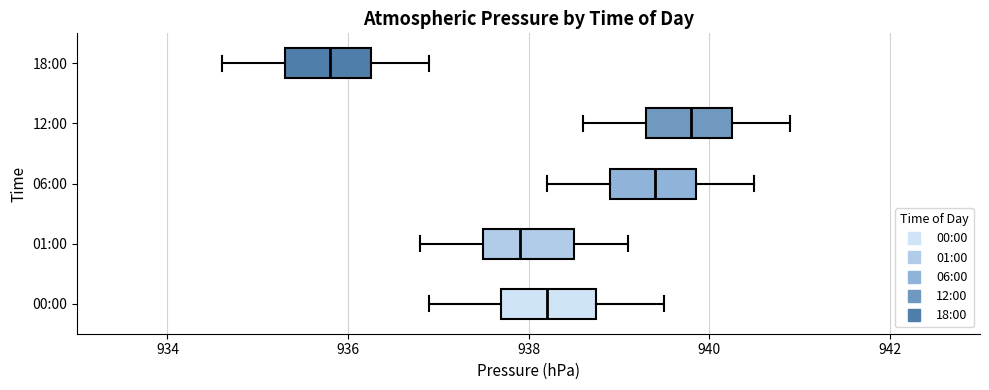

Reading bottom to top, transcribe this box plot: for each box, give where its median line is, the range the box spans, and where its two whiskers end, as read against the x-axis. The values are not printed on the chart, so give them approximately, as read against the axis.

00:00: median 938.2, box 937.8 to 938.8, whiskers 937.0 to 939.6
01:00: median 938.0, box 937.6 to 938.6, whiskers 936.8 to 939.2
06:00: median 939.4, box 939.0 to 939.8, whiskers 938.2 to 940.6
12:00: median 939.8, box 939.4 to 940.2, whiskers 938.6 to 941.0
18:00: median 935.8, box 935.4 to 936.2, whiskers 934.6 to 937.0